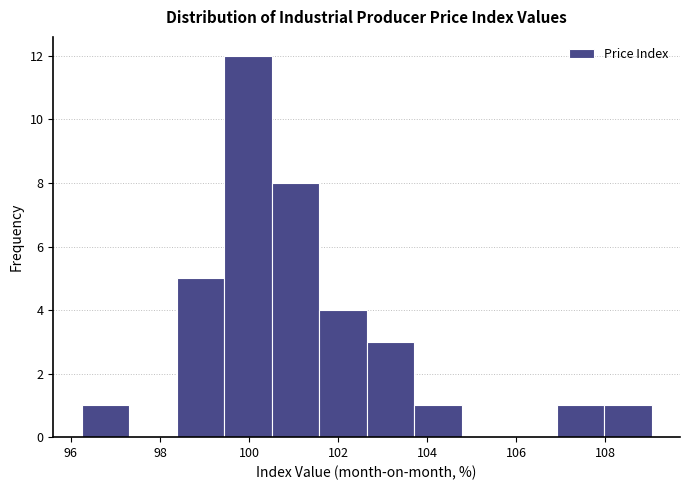

Over which range of the x-axis is the bar tallest?

99.4 to 100.6